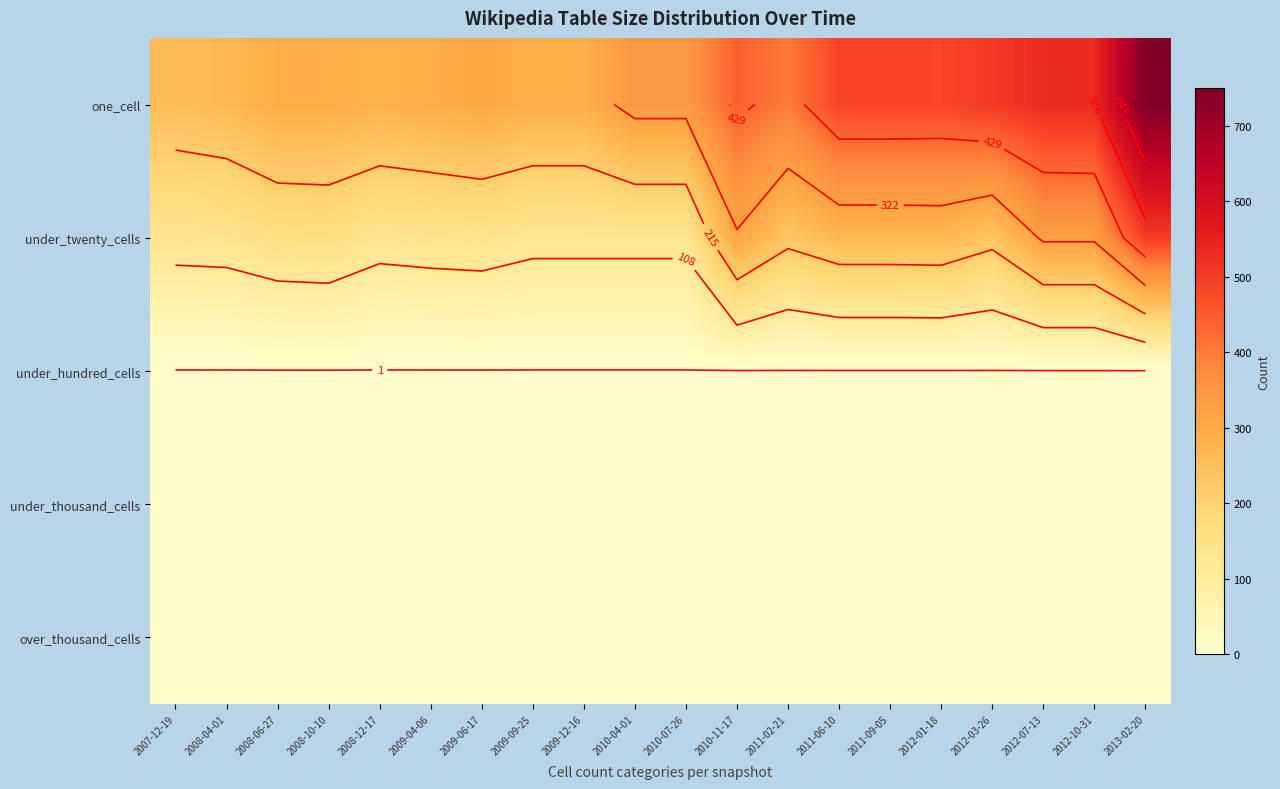

What is the maximum value shown in the chart?

750